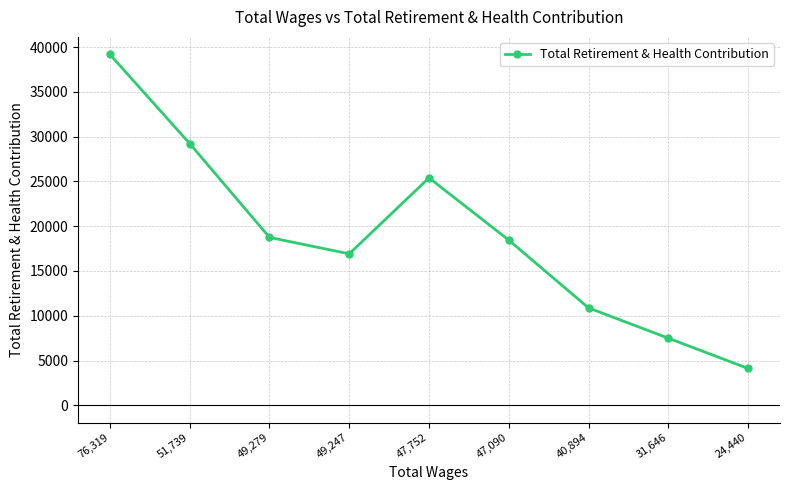

True or false: the data has more than 1 interior local peaks.

False